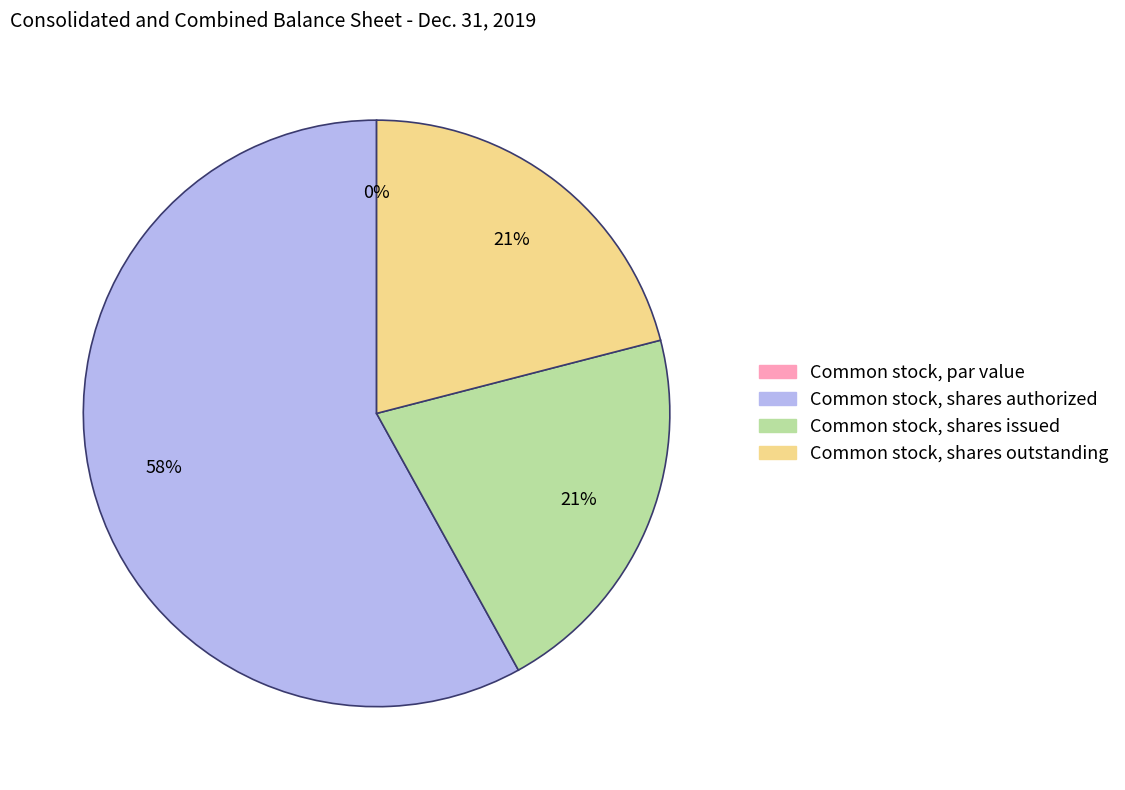

What portion of the pie excludes Common stock, shares issued?

79.0%